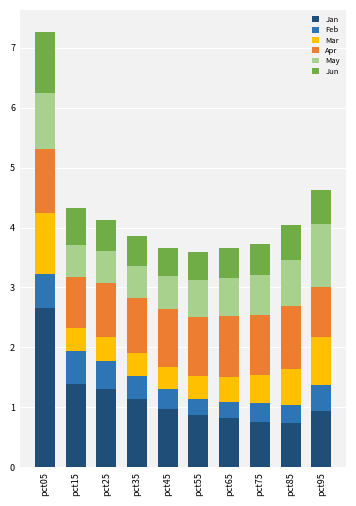

Is it true that Jan equals 0.5 at pct65?

False